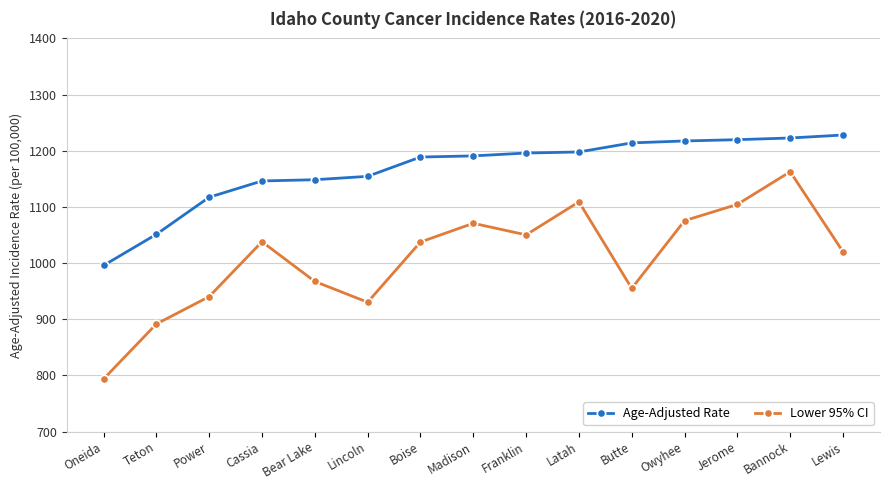

At which category does the chart reach its minimum across all series?

Oneida